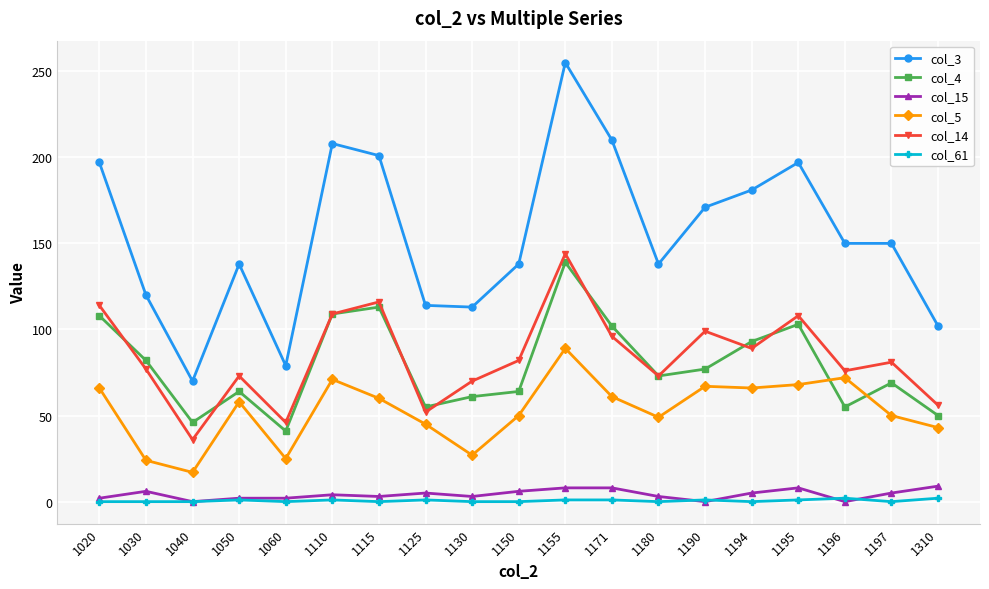

What is the value of the col_4 point at the 12th from the left?

102